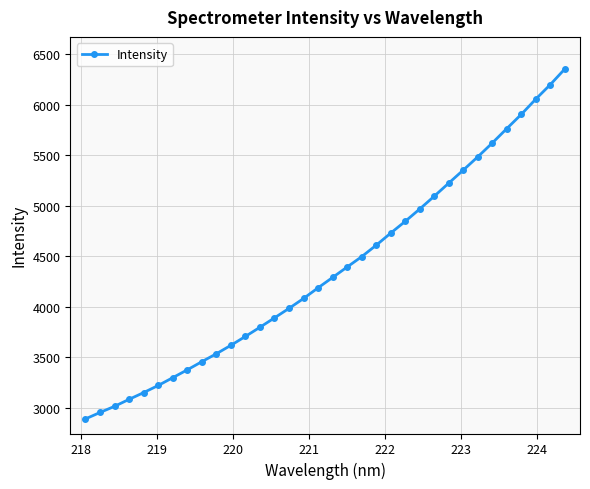

True or false: there are more than 2 points higher than both neighbors.

False